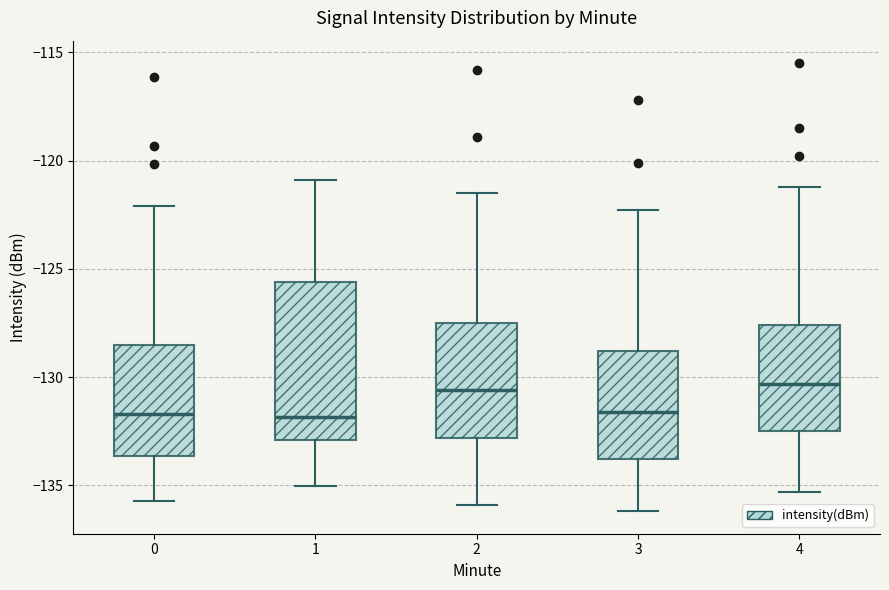

Reading left to right, transcribe this box plot: for each box, give where its median line is, the range the box spans, and where its two whiskers end, as read against the y-axis. The values are not printed on the chart, so give them approximately, as read against the axis.

0: median -131.5, box -133.5 to -128.5, whiskers -135.5 to -122.0
1: median -132.0, box -133.0 to -125.5, whiskers -135.0 to -121.0
2: median -130.5, box -133.0 to -127.5, whiskers -136.0 to -121.5
3: median -131.5, box -134.0 to -129.0, whiskers -136.0 to -122.5
4: median -130.5, box -132.5 to -127.5, whiskers -135.5 to -121.0